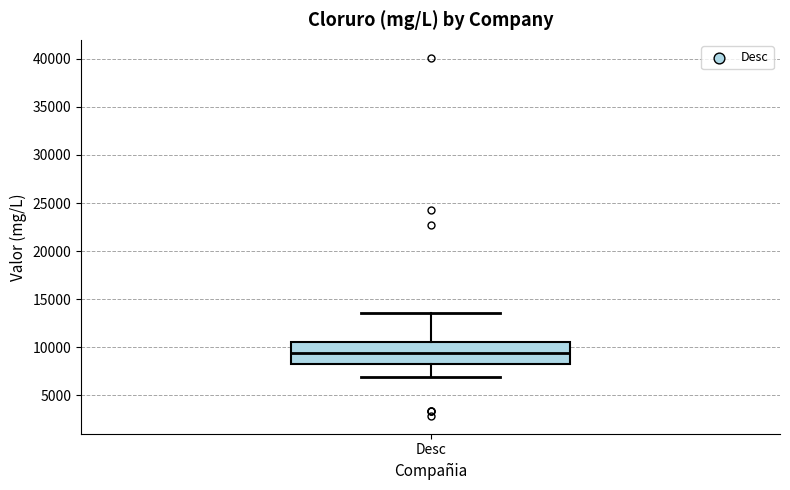

Transcribe this box plot: give where the median line is, the range the box spans, and where the two whiskers end, as read against the y-axis. The values are not printed on the chart, so give them approximately, as read against the axis.

median 9500, box 8500 to 10500, whiskers 7000 to 13500